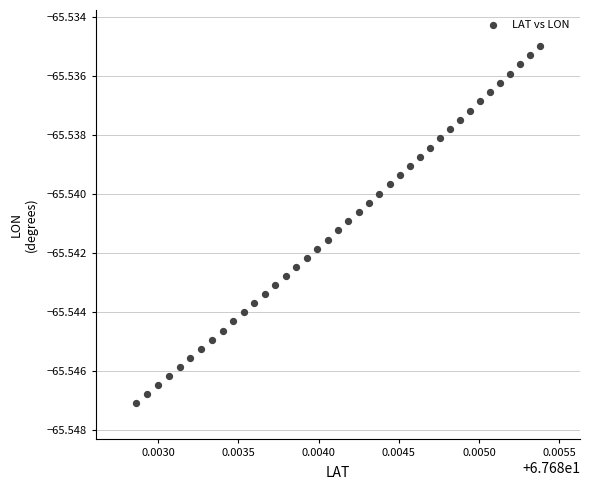

How many points are shown in the scatter plot?

40